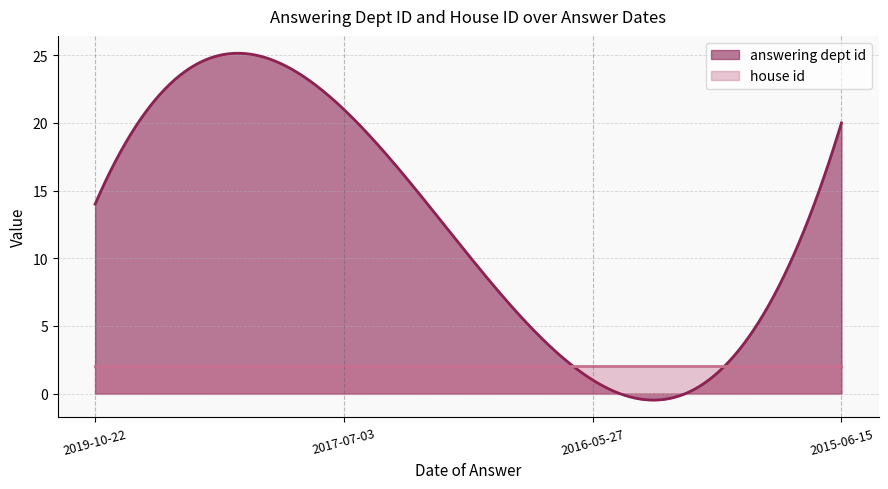

True or false: house id has more than 1 points higher than both neighbors.

False